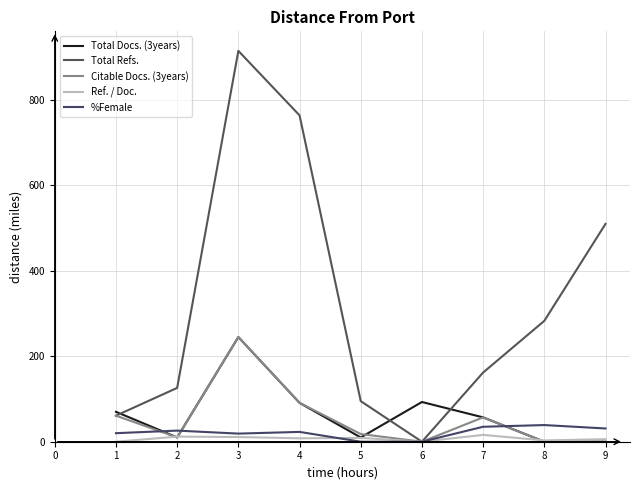

What is the difference between the Ref. / Doc. values at 6 and 2?

12